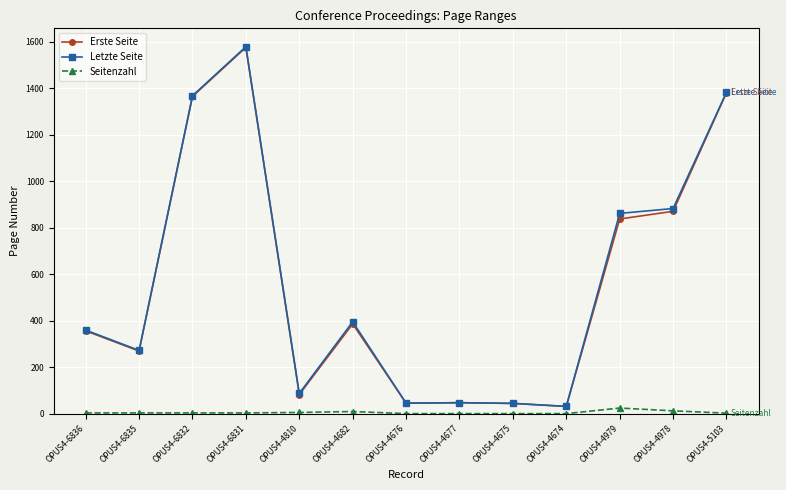

What is the difference between the second highest and second lowest values in the Letzte Seite series?

1338